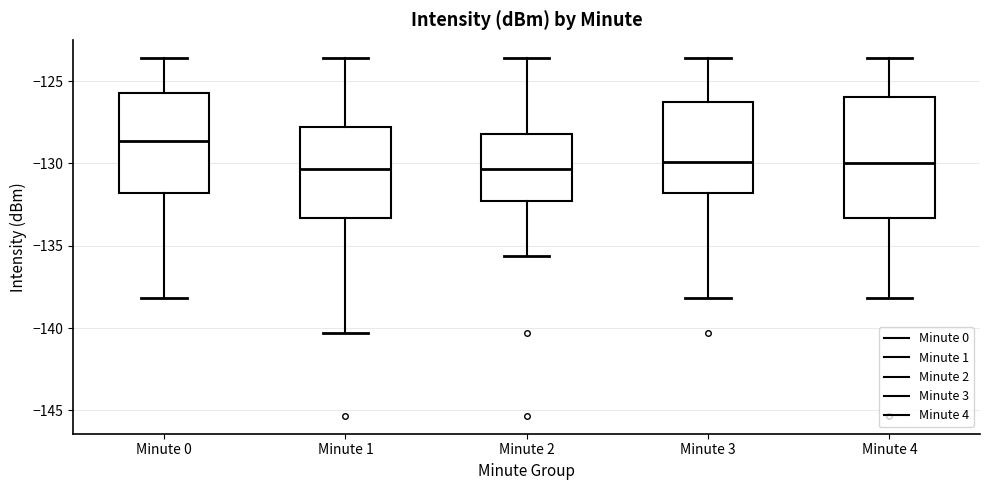

Comparing the boxes themselves (not the whiskers), which one is the tallest?

Minute 4